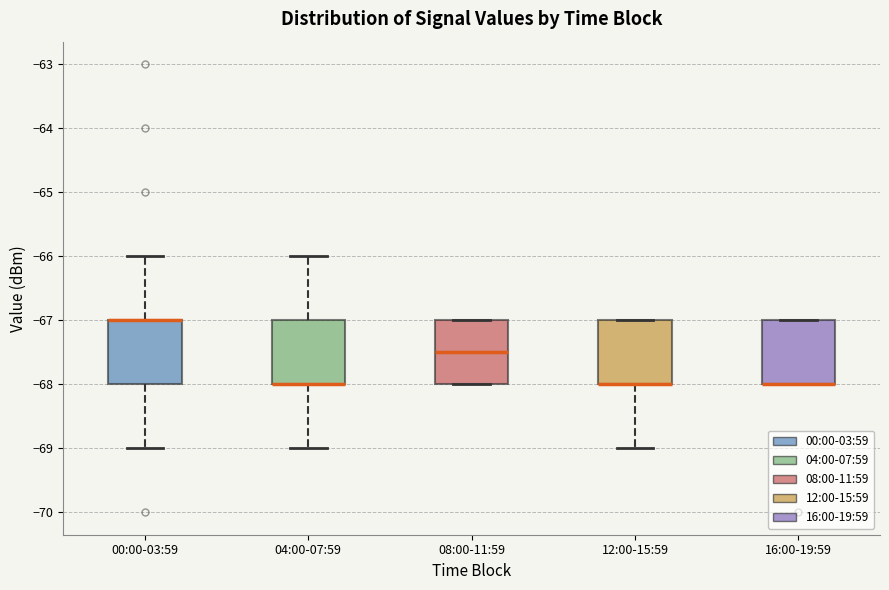

Where is the lower edge of the box for 04:00-07:59 on the y-axis? The values are not printed on the chart, so give them approximately, as read against the axis.

-68.0